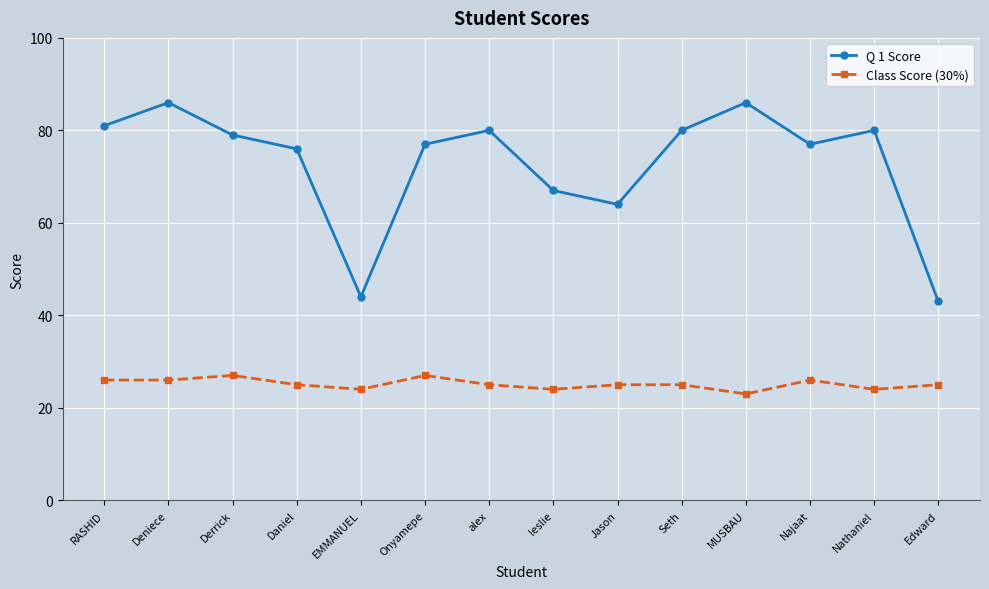

What is the minimum value for Class Score (30%)?

23